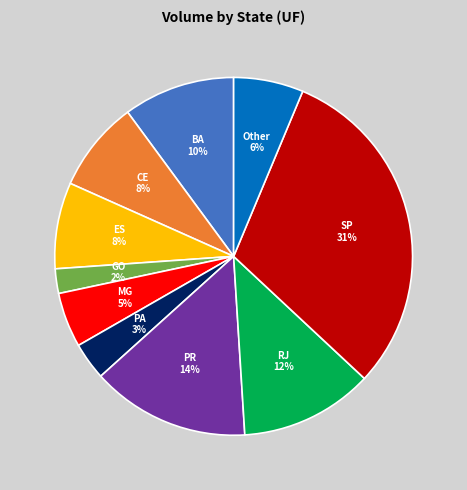

Count the number of slices in the pie.

10